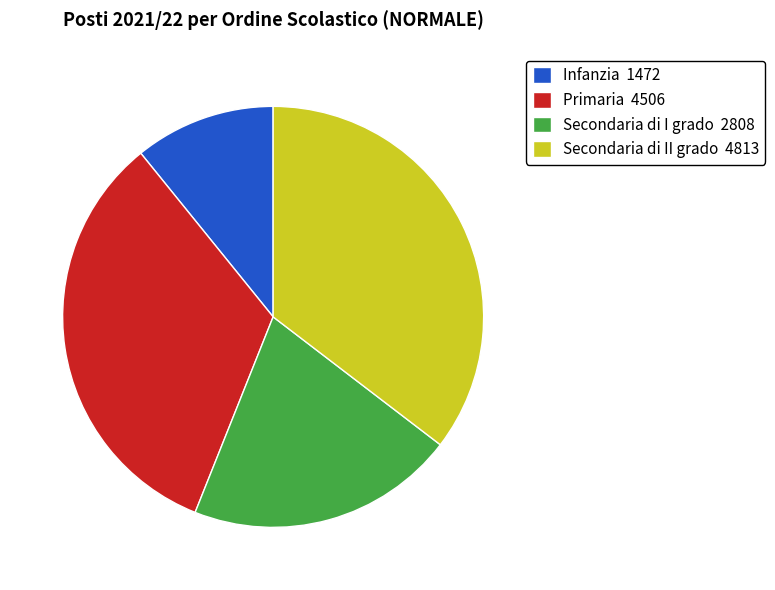

How many segments does this pie chart have?

4